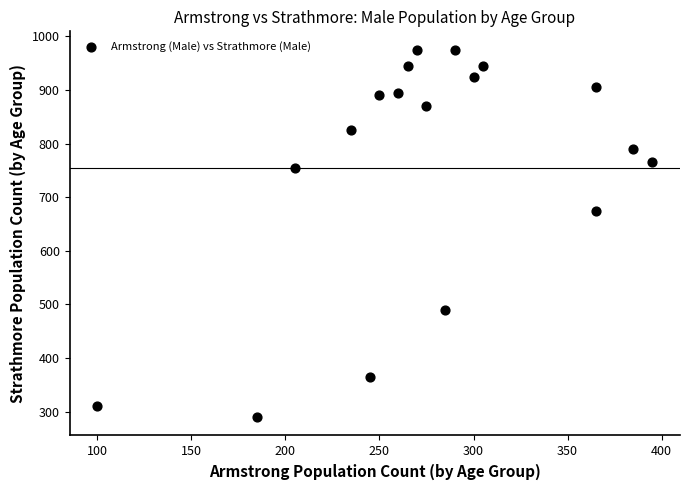

What Y value in the scatter plot is closest to 632?

675